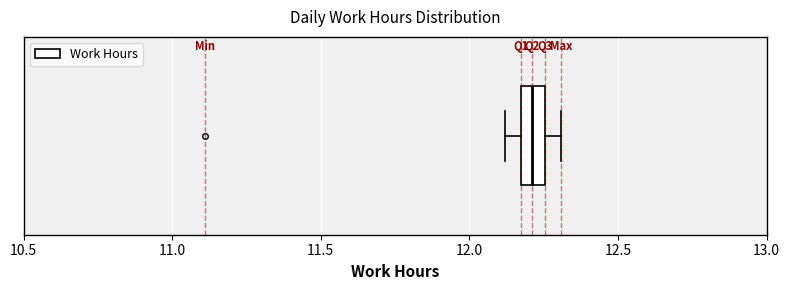

Transcribe this box plot: give where the median line is, the range the box spans, and where the two whiskers end, as read against the x-axis. The values are not printed on the chart, so give them approximately, as read against the axis.

median 12.20 (inside the box), box 12.20 to 12.25, whiskers 12.10 to 12.30